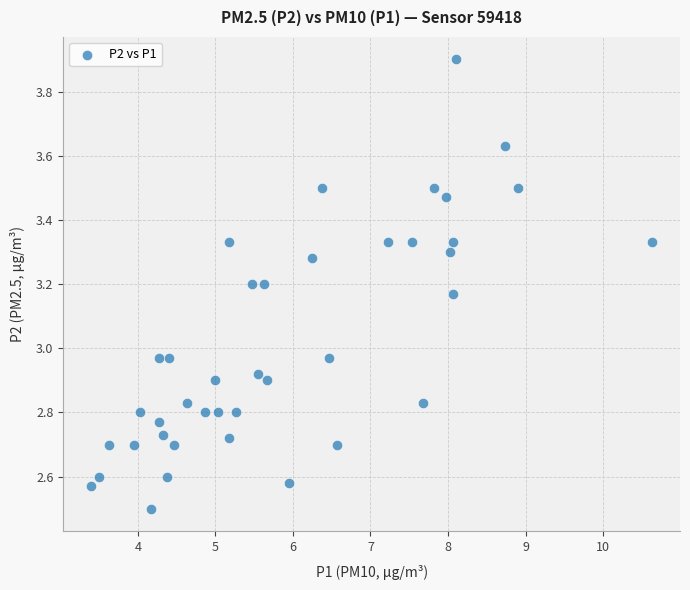

What is the range of X values (max minus min)?

7.2